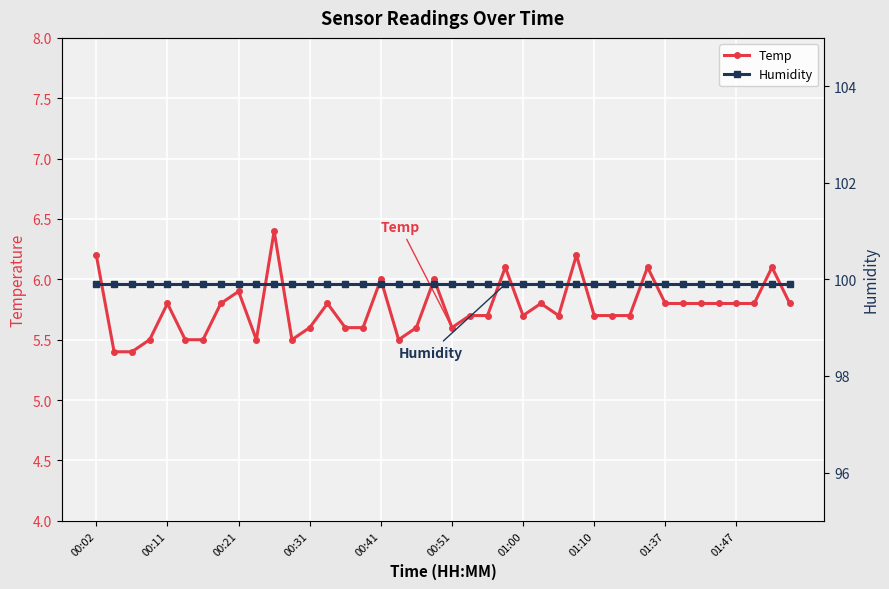

At which category is the sum across all series the highest?

10